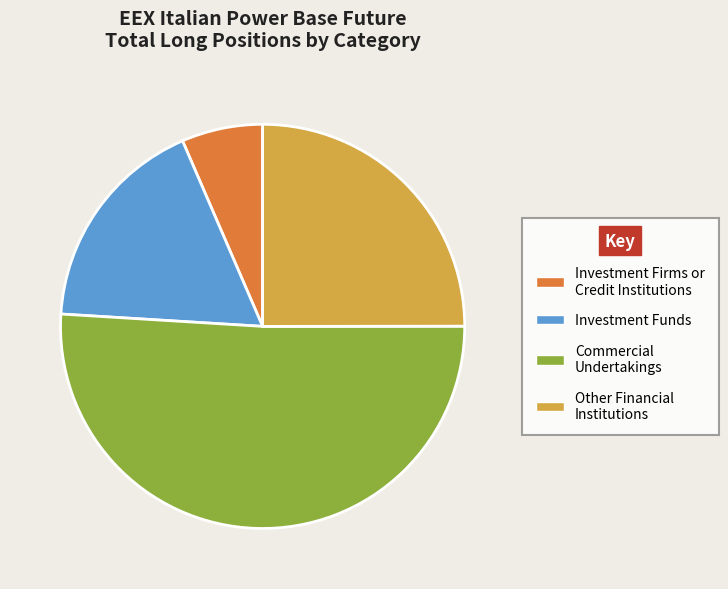

Do Commercial Undertakings and Investment Firms or Credit Institutions together represent more than half of the pie?

Yes